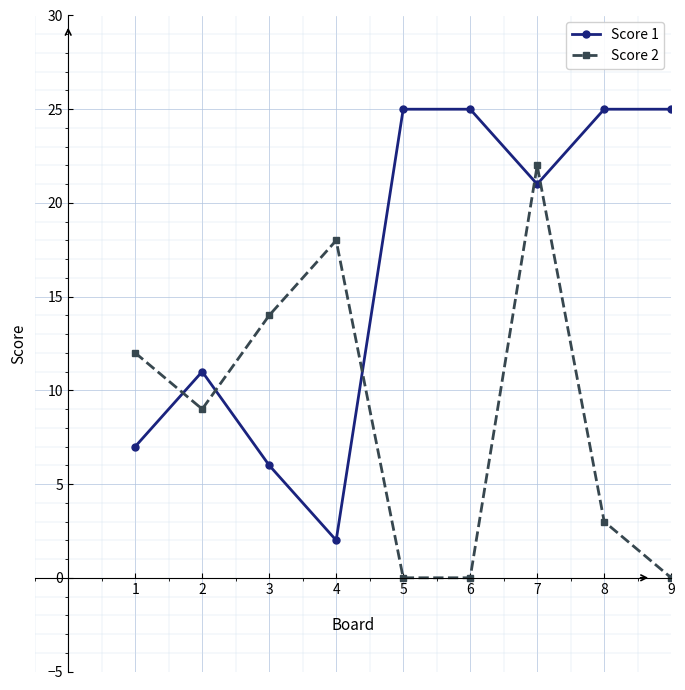

What is the total value across all series at 2?

20